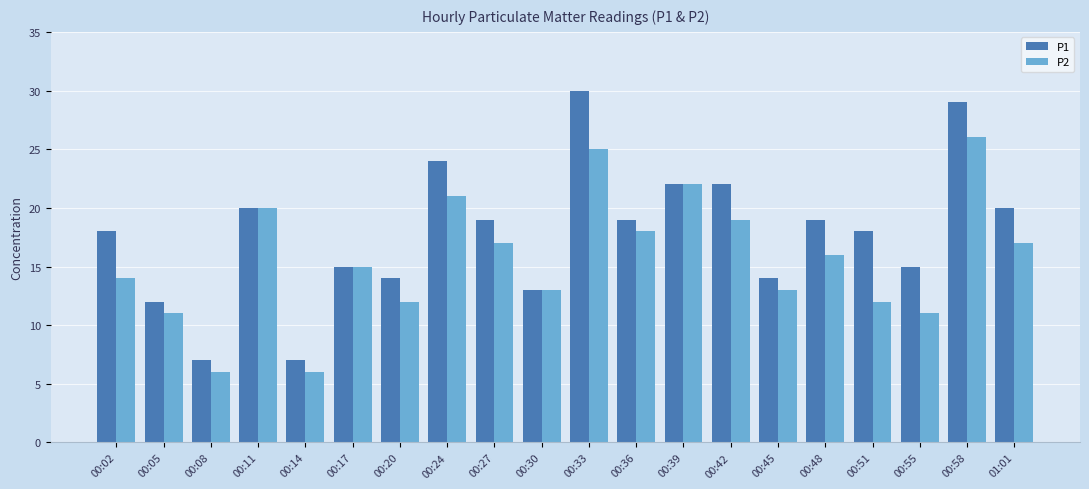

What is the sum of the P1 values at 00:02 and 00:42?

40